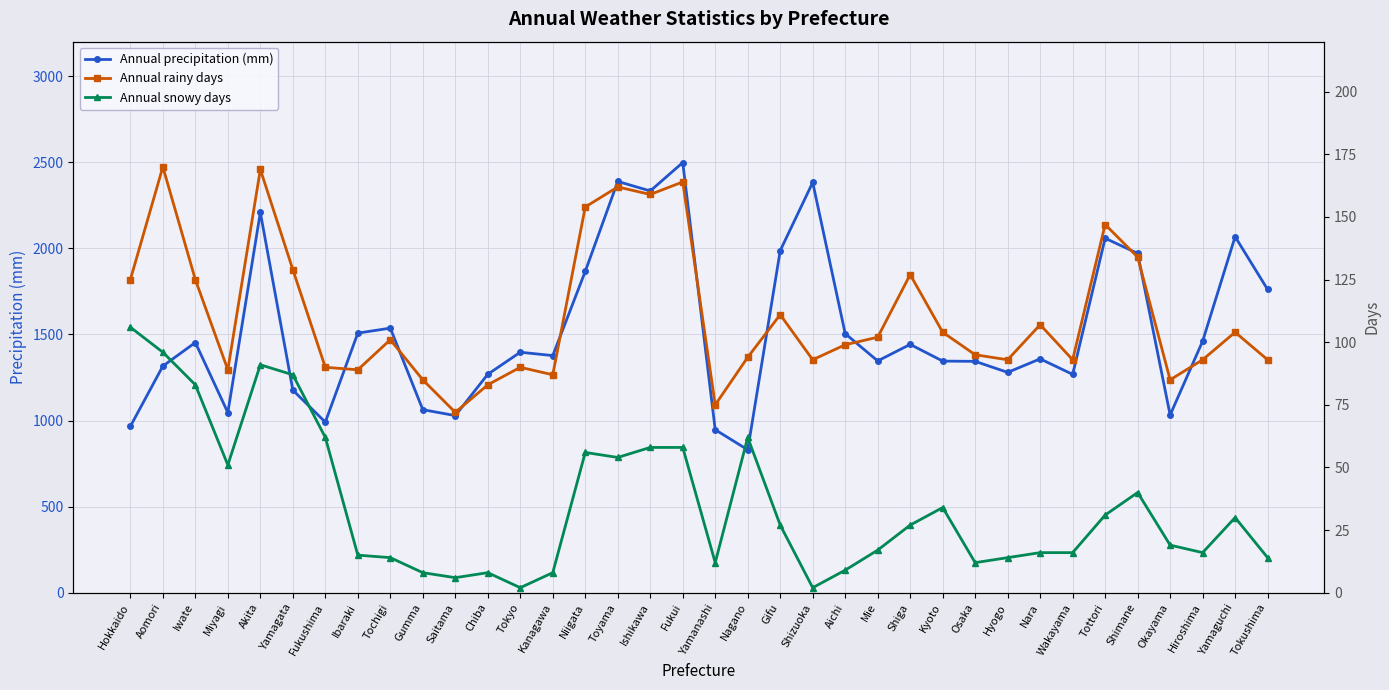

What is the approximate value of Annual precipitation (mm) at Tokushima?

1761.0